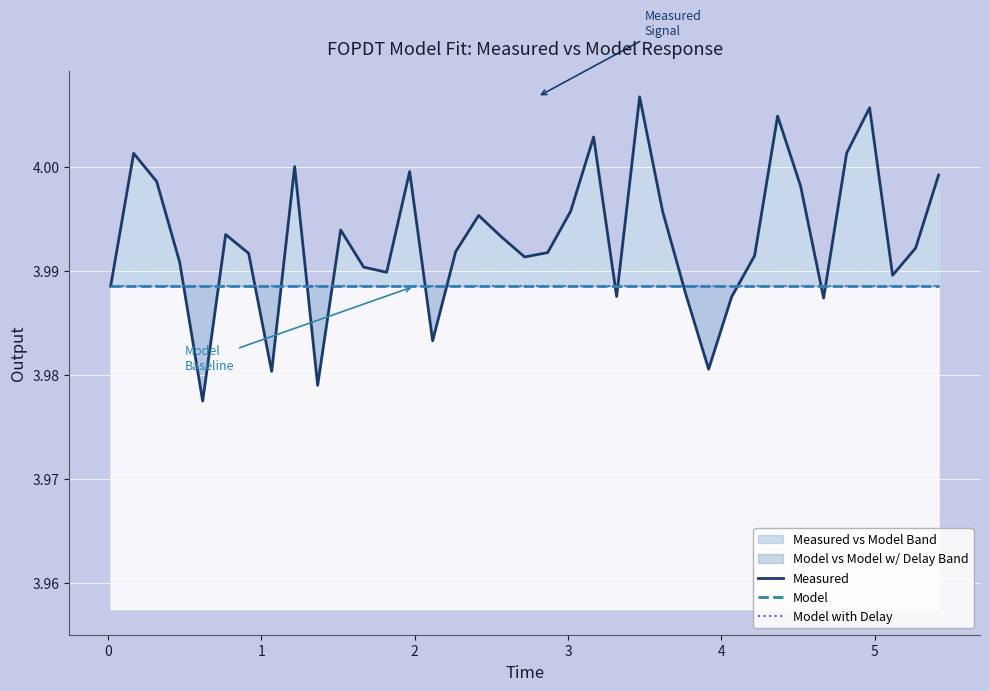

What is the average value of the Measured series?

4.0